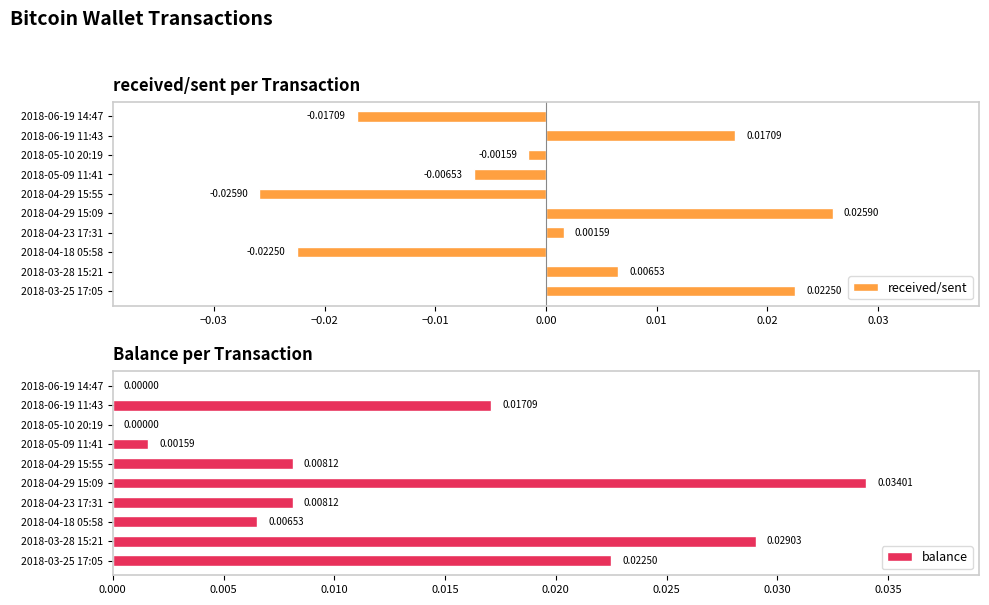

List the labels in order of received/sent value, smallest first.

2018-04-29 15:55, 2018-04-18 05:58, 2018-06-19 14:47, 2018-05-09 11:41, 2018-05-10 20:19, 2018-04-23 17:31, 2018-03-28 15:21, 2018-06-19 11:43, 2018-03-25 17:05, 2018-04-29 15:09